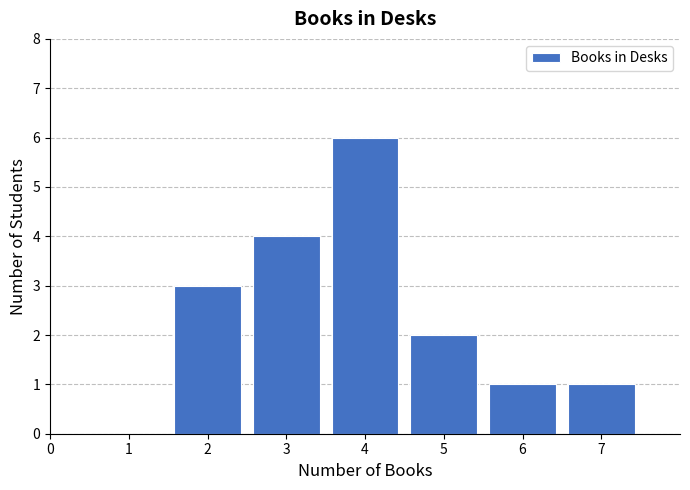

How tall is the bar that spans 1.5 to 2.5 on the x-axis? The values are not printed on the chart, so give them approximately, as read against the axis.

3